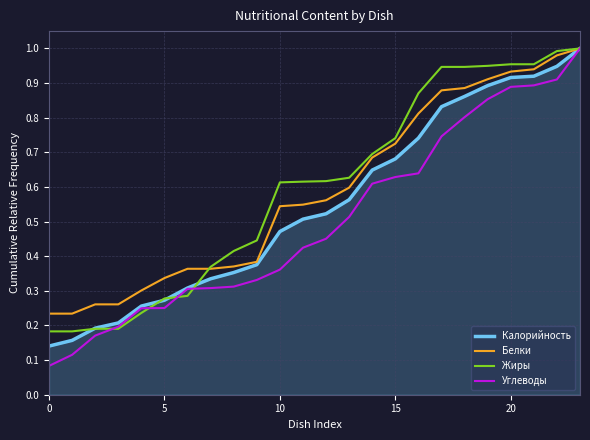

What are all the series names shown in the legend?

Калорийность, Белки, Жиры, Углеводы